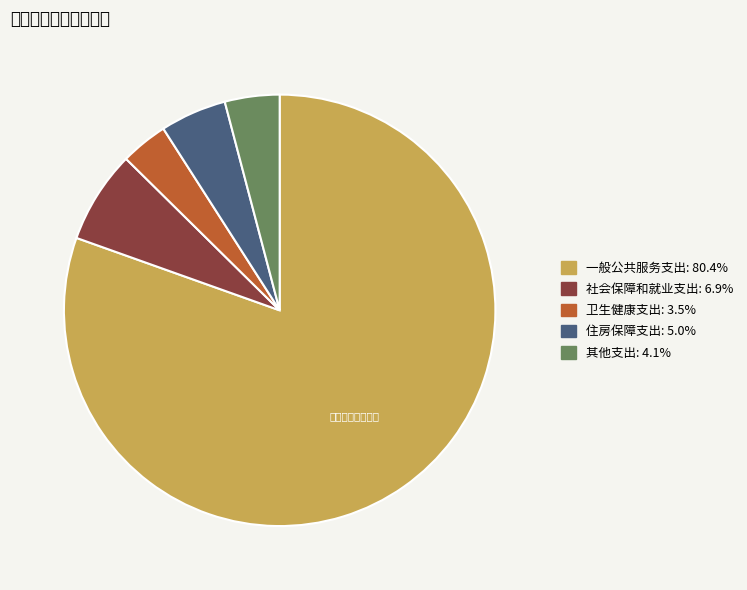

Count the number of slices in the pie.

5